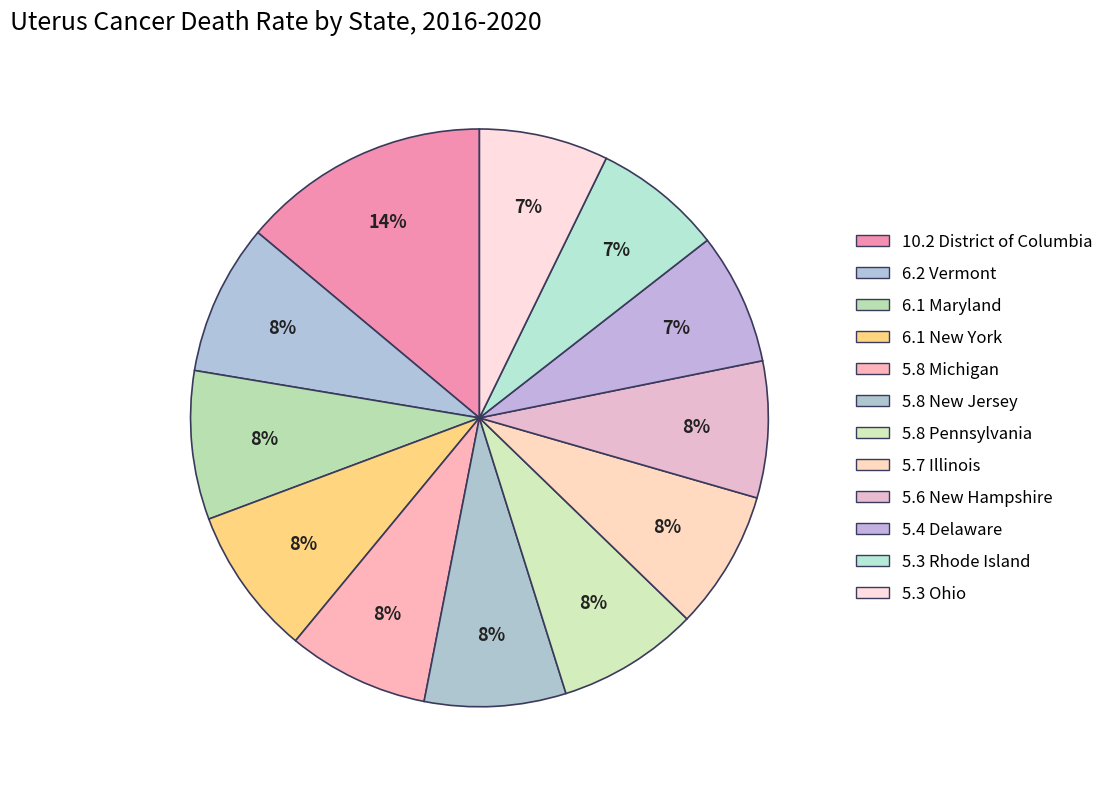

Rank the categories by value from lowest to highest.

Rhode Island, Ohio, Delaware, New Hampshire, Illinois, Michigan, New Jersey, Pennsylvania, Maryland, New York, Vermont, District of Columbia